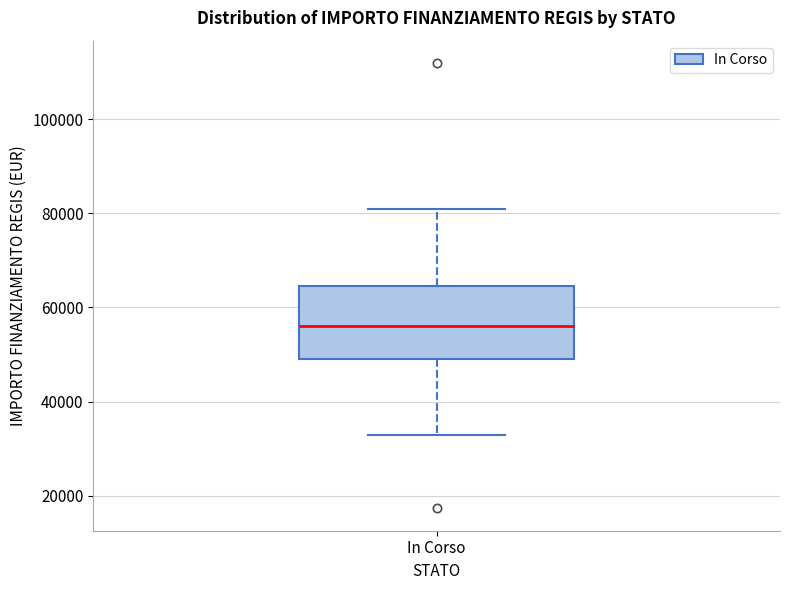

Where is the lower edge of the box for In Corso on the y-axis? The values are not printed on the chart, so give them approximately, as read against the axis.

50000